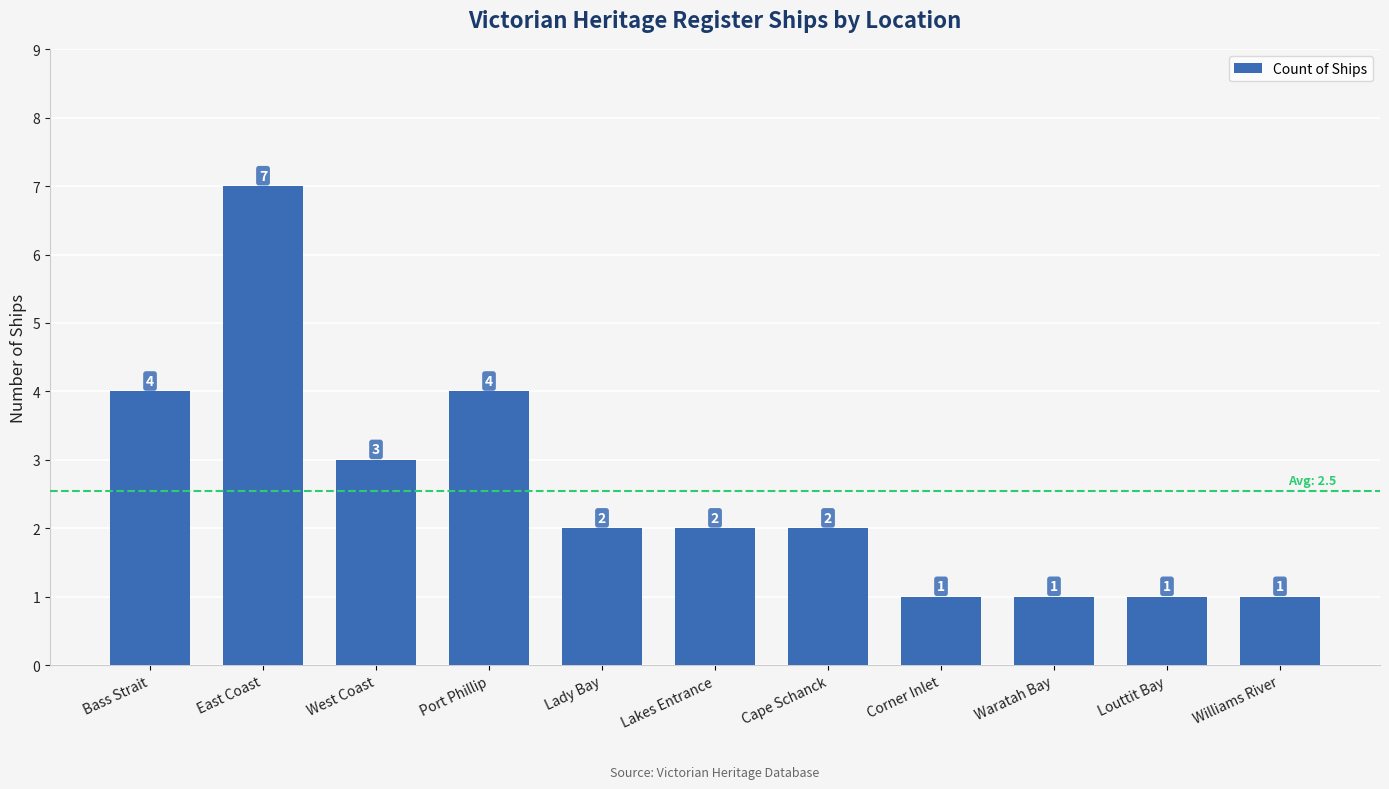

What value does the data have at Corner Inlet?

1